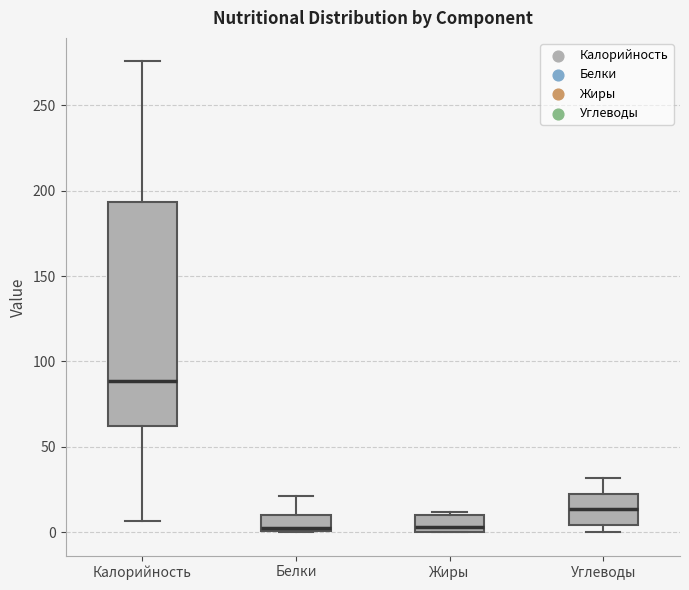

Which box's median line is the highest?

Калорийность